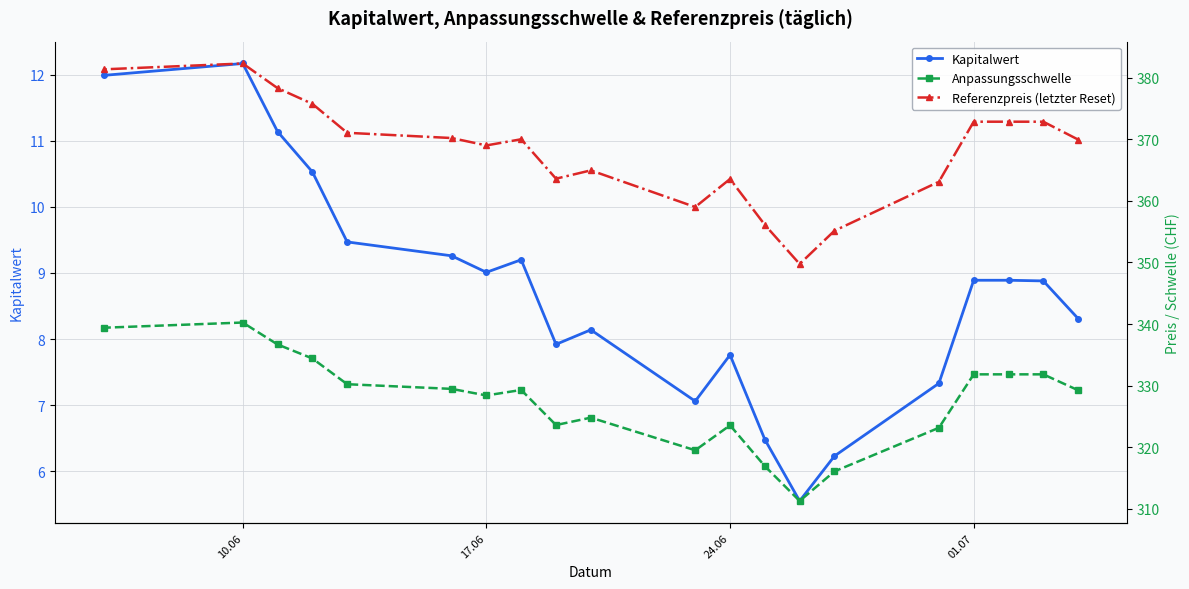

Is it true that Kapitalwert equals 8.9 at 01.07?

True